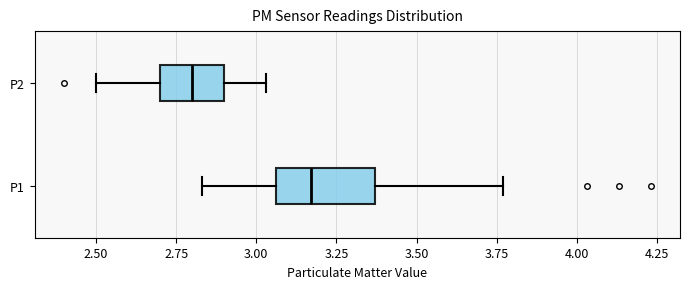

Which box's median line is the furthest to the left?

P2